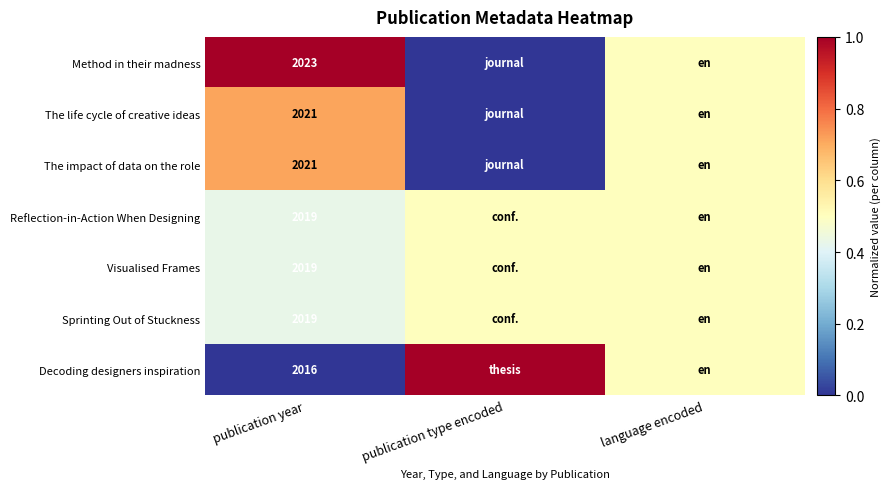

At how many categories does at least one series exceed 0?

3